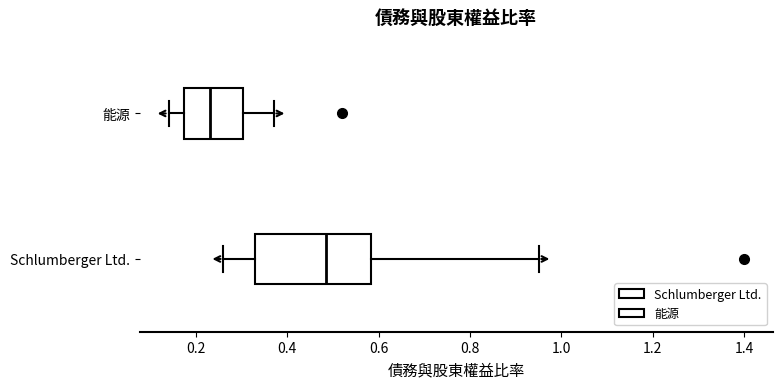

Which box has the furthest to the left median line?

能源